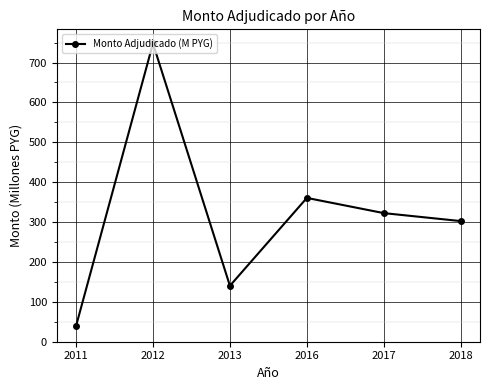

Reading left to right, extract all data points from this chart.

2011=39.1	2012=747.8	2013=140.3	2016=360.6	2017=322.4	2018=302.5